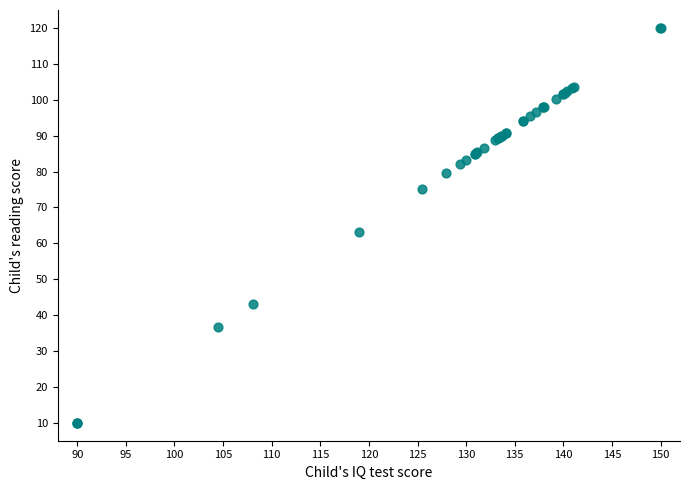

What Y value in the scatter plot is closest to 65?

63.1